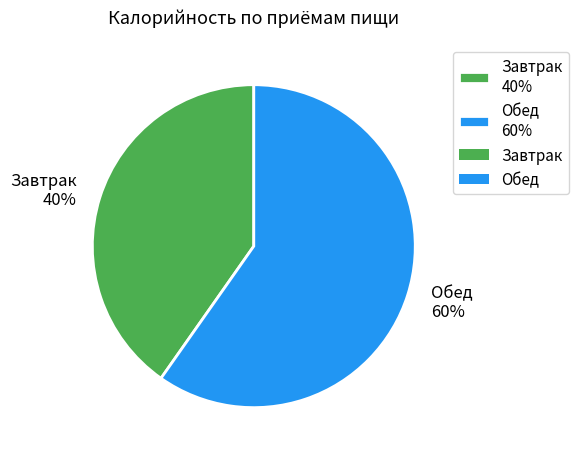

Combined, do Обед 60% and Завтрак 40% account for over 50%?

Yes